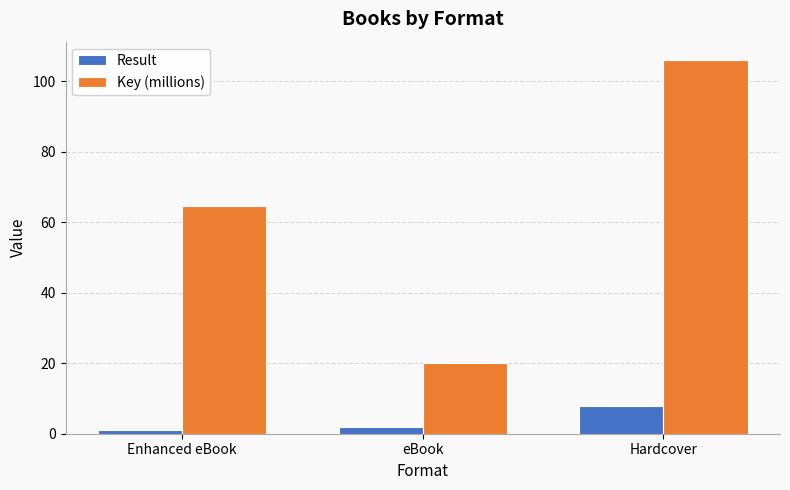

Which category has the highest value in the Result series?

Hardcover